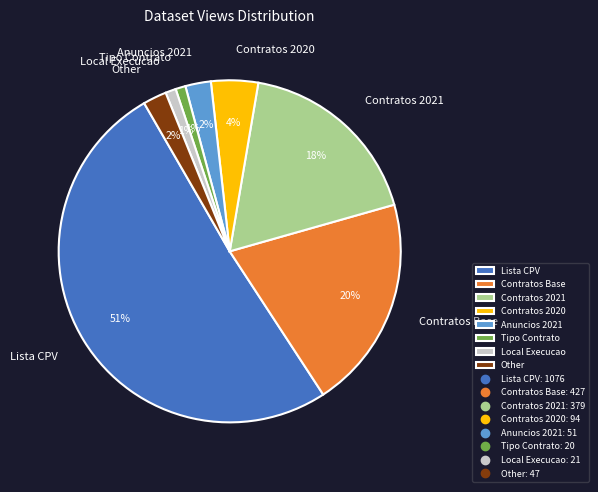

Which slice is the largest?

Lista CPV